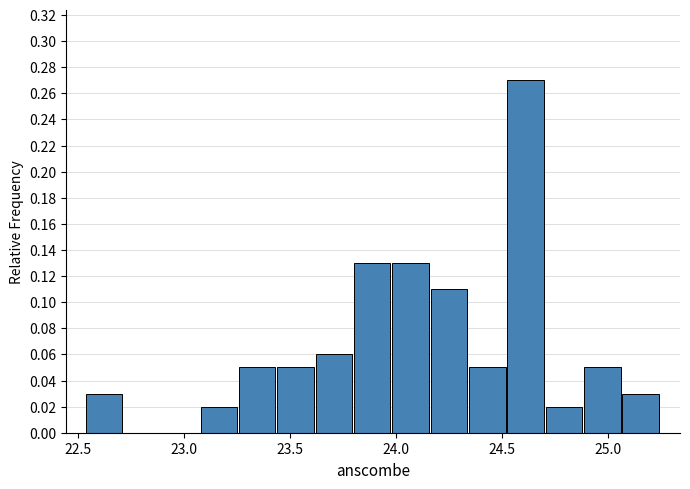

Around what value on the x-axis is the tallest bar? Give the approximate position of its centre, as read against the axis.

24.60